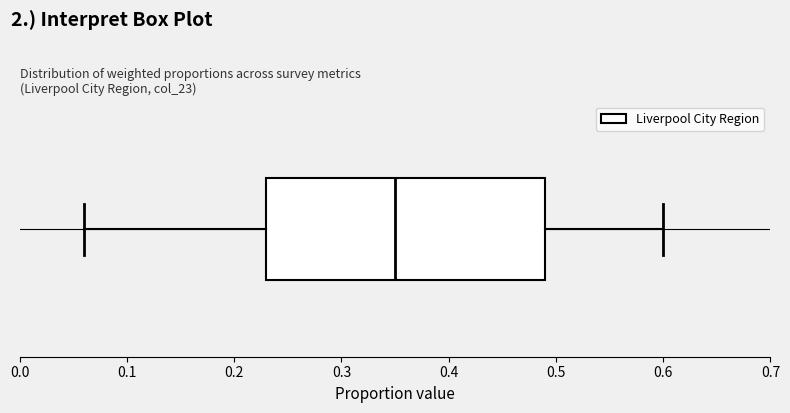

Where is the left edge of the box on the x-axis? The values are not printed on the chart, so give them approximately, as read against the axis.

0.23